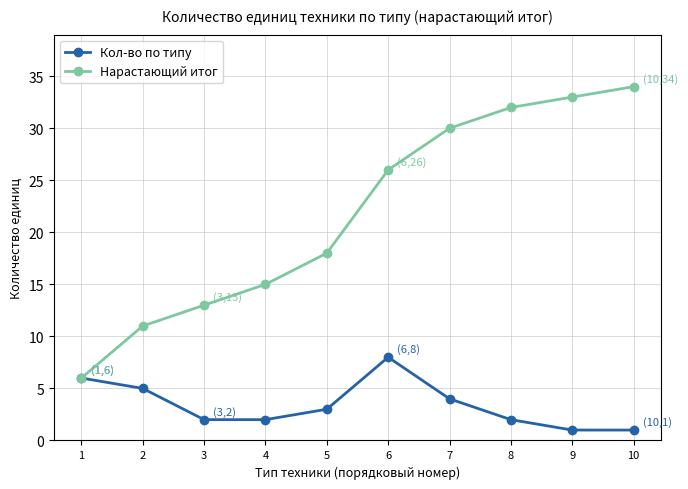

At which label is Кол-во по типу closest to 4?

7